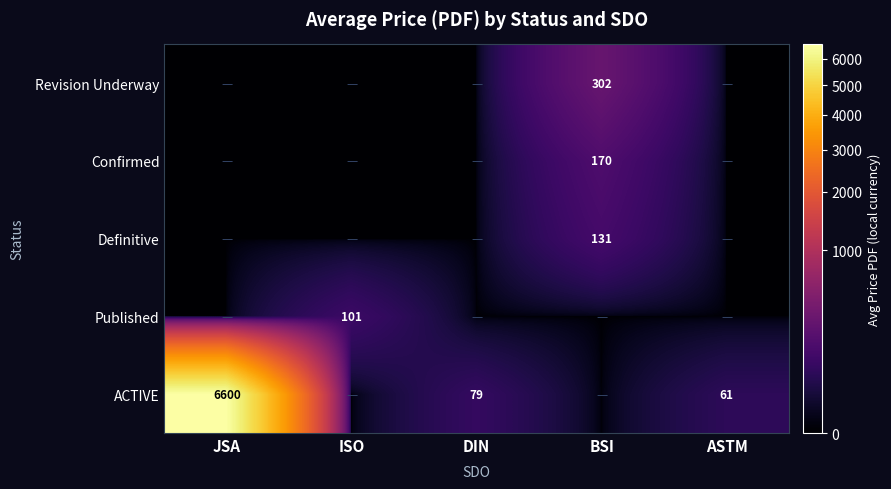

The value of ACTIVE at JSA is 10616. True or false?

False